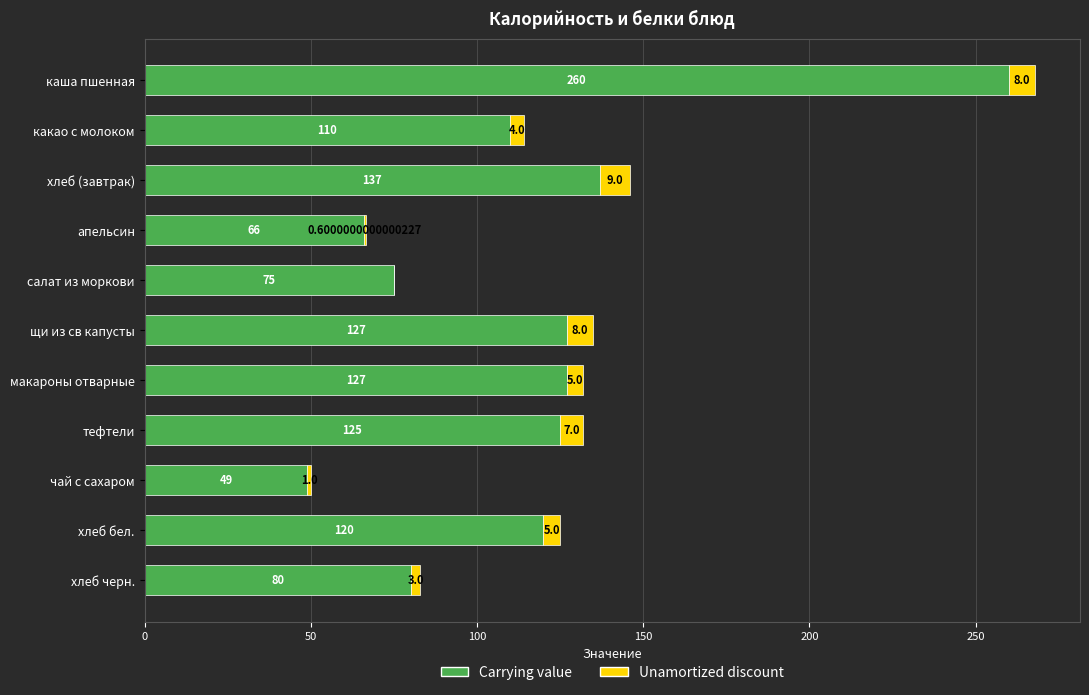

Where is Carrying value nearest to the value 154?

хлеб (завтрак)